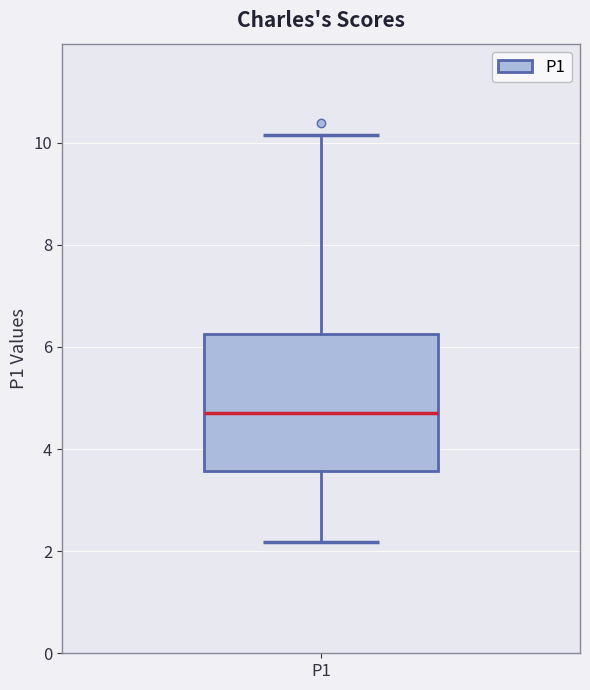

Transcribe this box plot: give where the median line is, the range the box spans, and where the two whiskers end, as read against the y-axis. The values are not printed on the chart, so give them approximately, as read against the axis.

median 4.8, box 3.6 to 6.2, whiskers 2.2 to 10.2